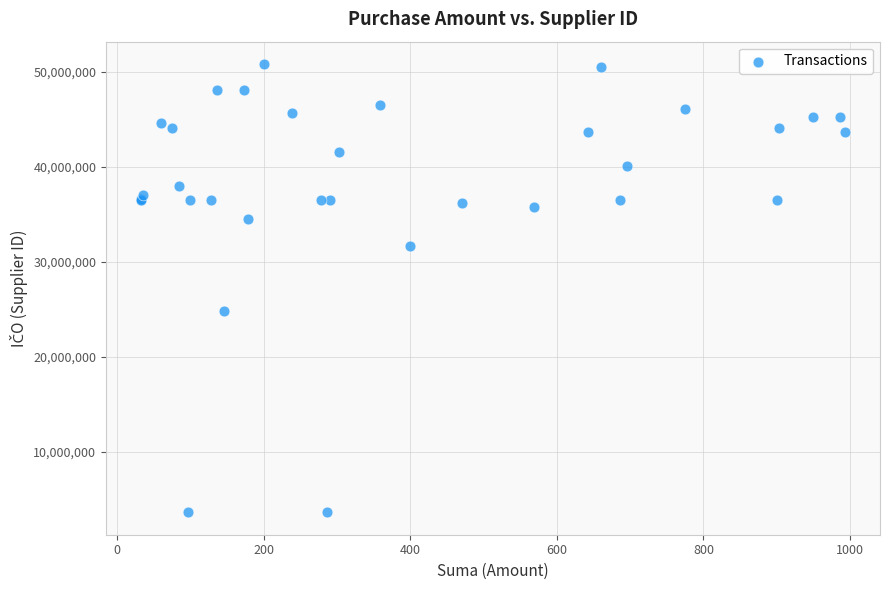

What Y value in the scatter plot is closest to 27237358?

24826251